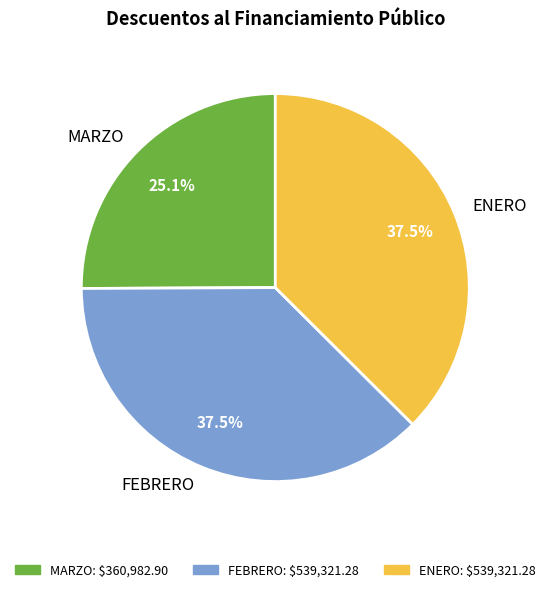

What is the smallest slice in the pie chart?

MARZO